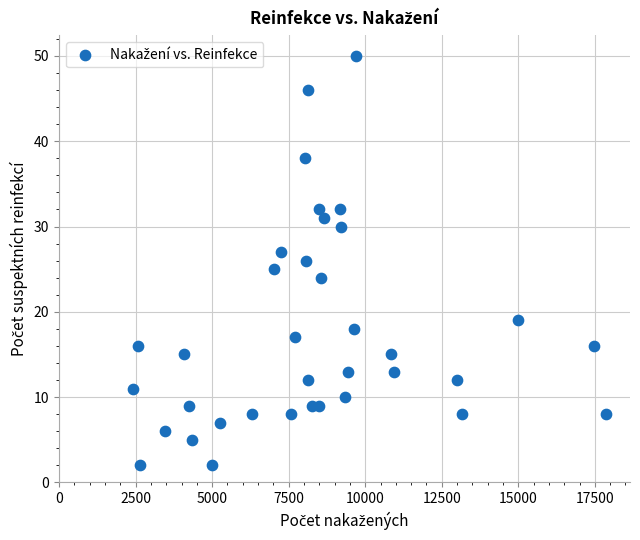

What is the range of Y values (max minus min)?

48